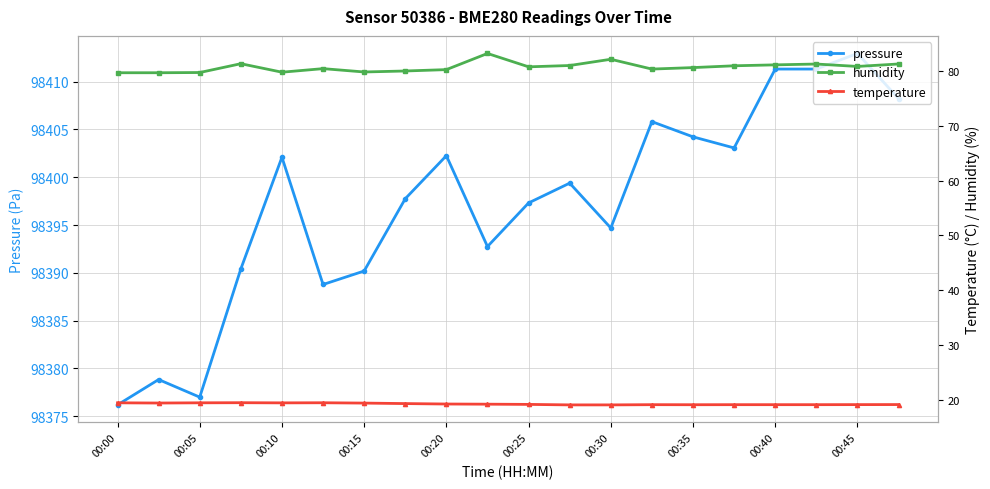

Which series has the widest spread of values?

pressure